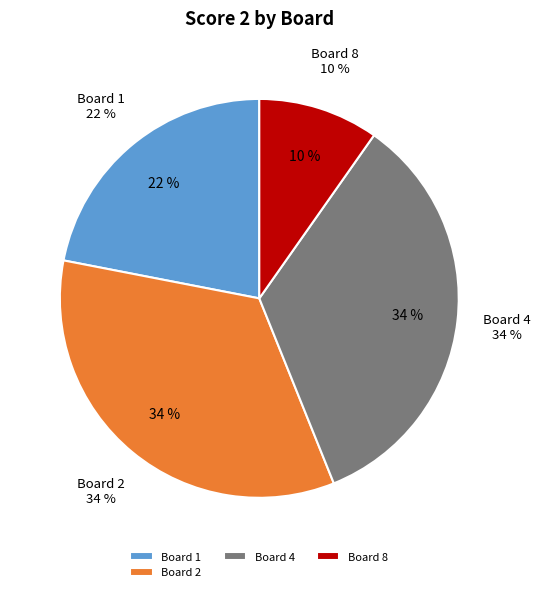

What percentage is the Board 1 slice, to the nearest percent?

22%